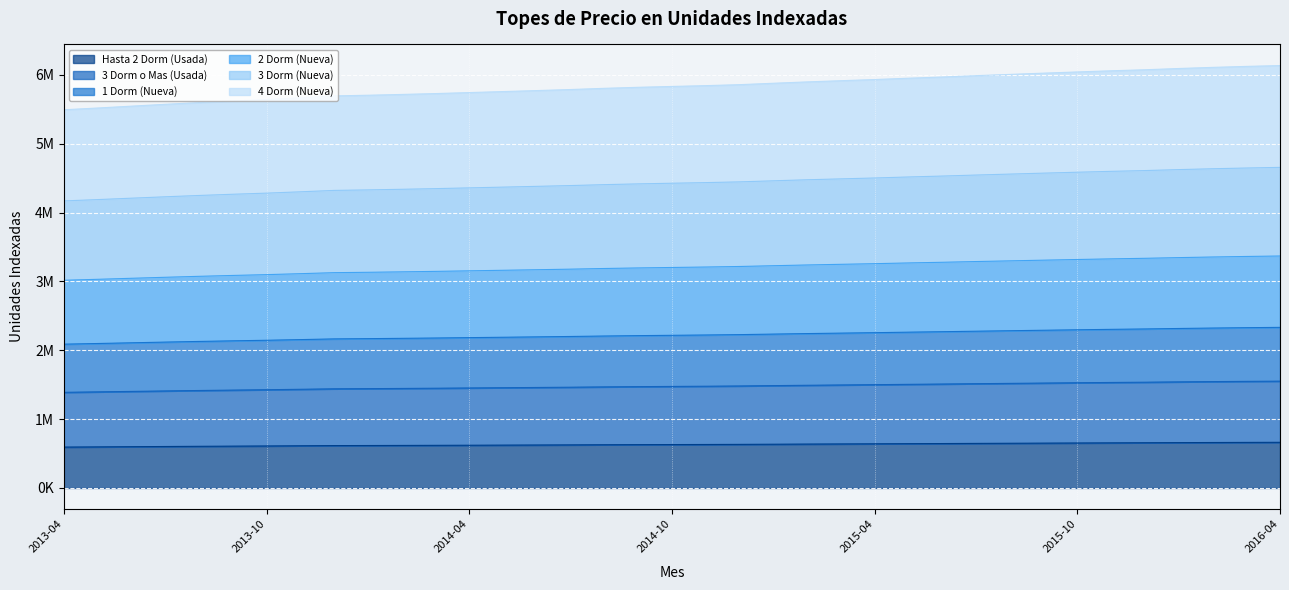

What is the label of the 12th point from the right?

2015-05